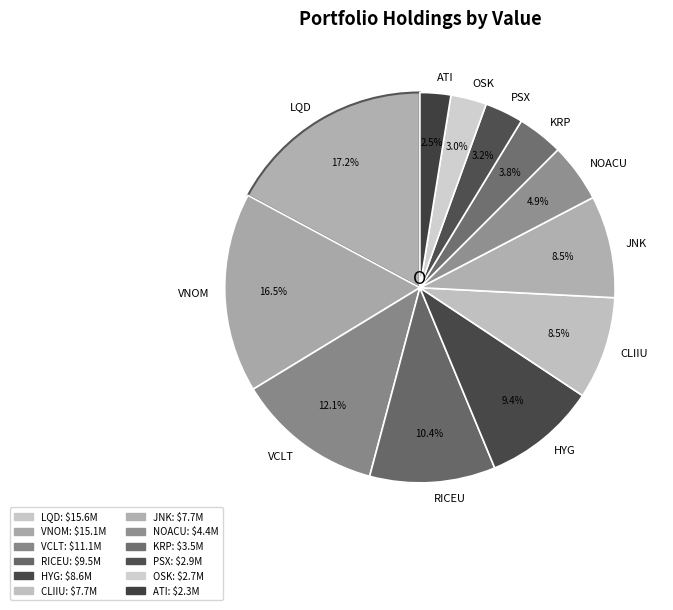

To the nearest percent, what is the difference between the largest and smallest slice percentages?

15%